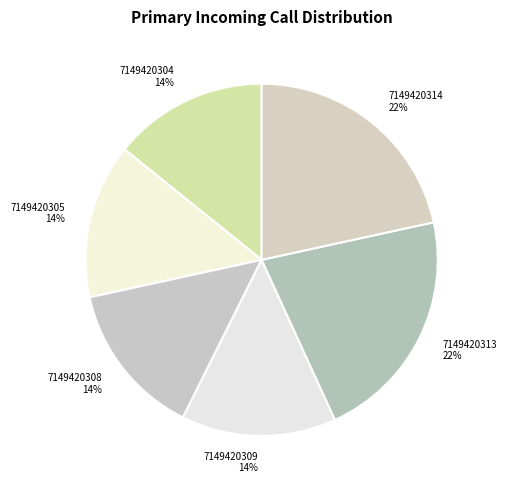

What is the ratio of the value at 7149420308 to the value at 7149420305?

1.0